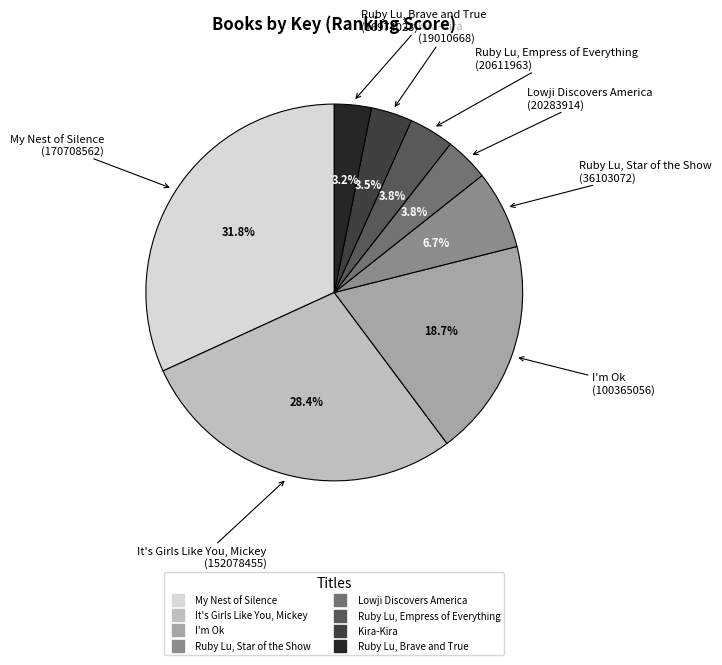

Which slice is the largest?

My Nest of Silence